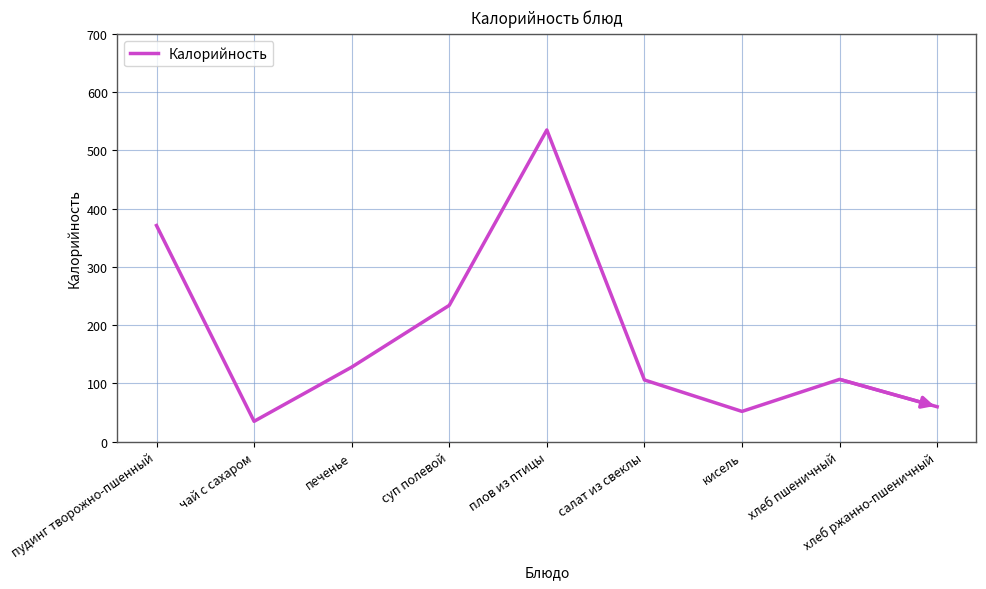

The chart shows a value of 106 at салат из свеклы. True or false?

True